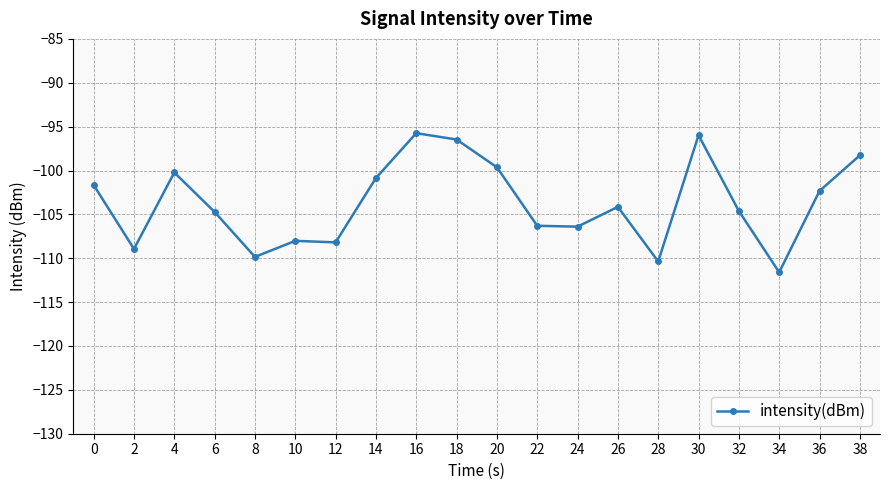

What is the difference between the second highest and minimum values?

15.6